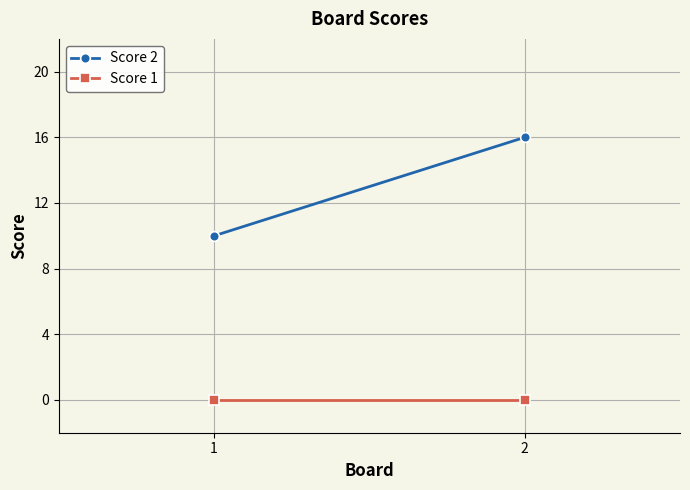

What is the maximum value for Score 2?

16